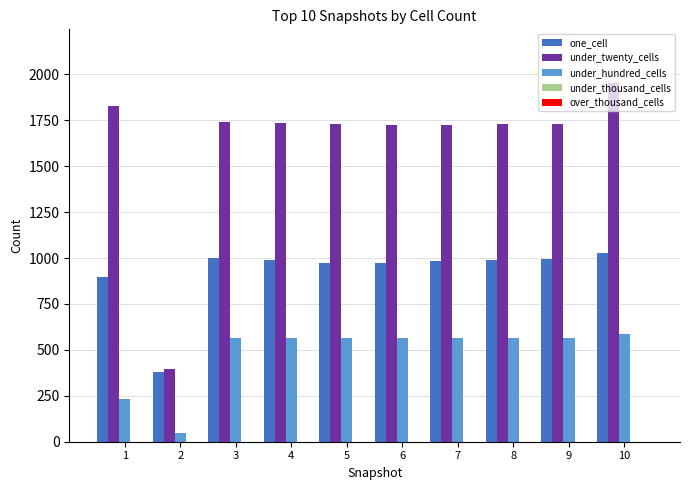

Rank the series by their average value, from lowest to highest.

under_hundred_cells, one_cell, under_twenty_cells